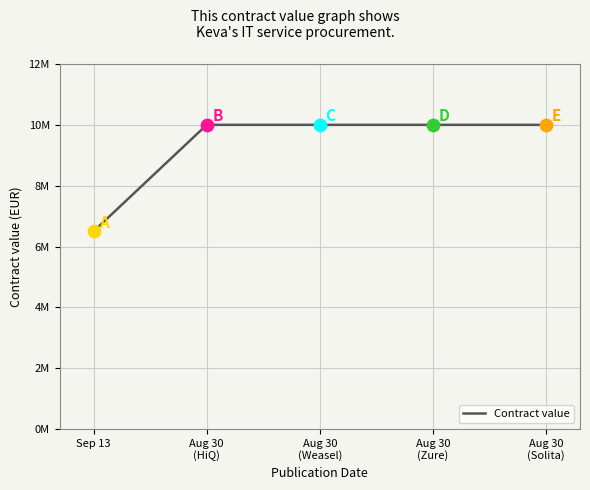

What is the ratio of the value at Sep 13 to the value at Aug 30
(Solita)?

0.7